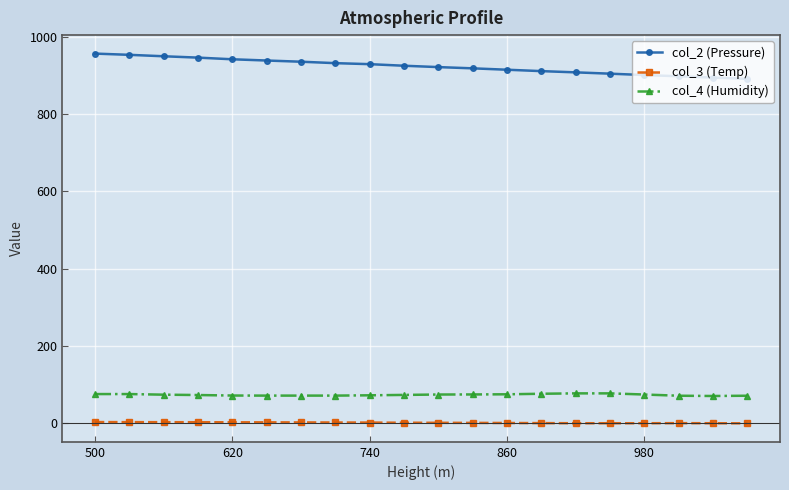

True or false: col_2 (Pressure) and col_3 (Temp) cross at least once.

False